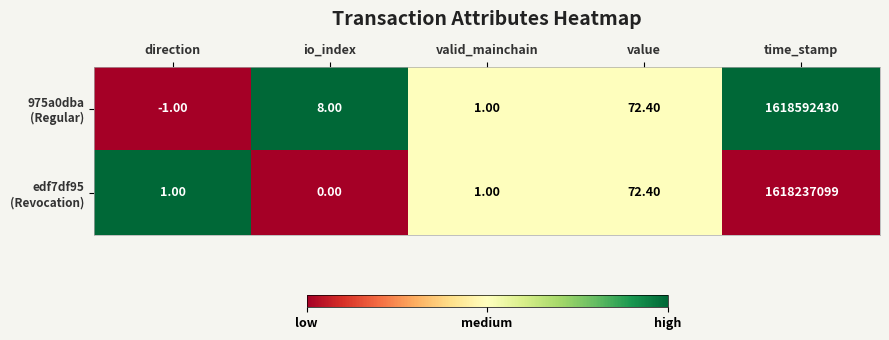

Which category has the highest value across all series?

time_stamp